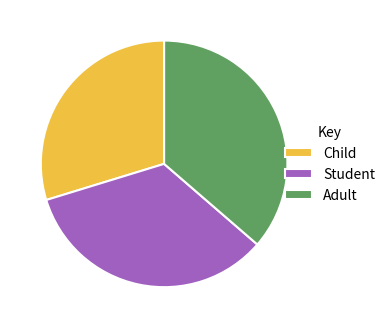

Is there a majority slice in this chart?

No